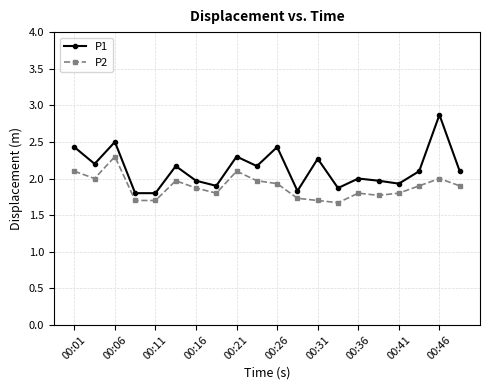

Which series has the largest total across all categories?

P1